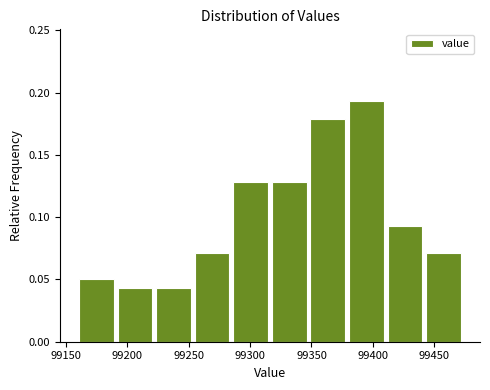

Reading left to right, transcribe this chart: for each bar, give the range it covers on the x-axis and its height. Neither the bar edges nor the heights are printed on the chart, so give them approximately, as read against the axes.

99160 to 99190: 0.050
99190 to 99225: 0.045
99225 to 99255: 0.045
99255 to 99285: 0.070
99285 to 99320: 0.130
99320 to 99350: 0.130
99350 to 99380: 0.180
99380 to 99410: 0.195
99410 to 99445: 0.095
99445 to 99475: 0.070